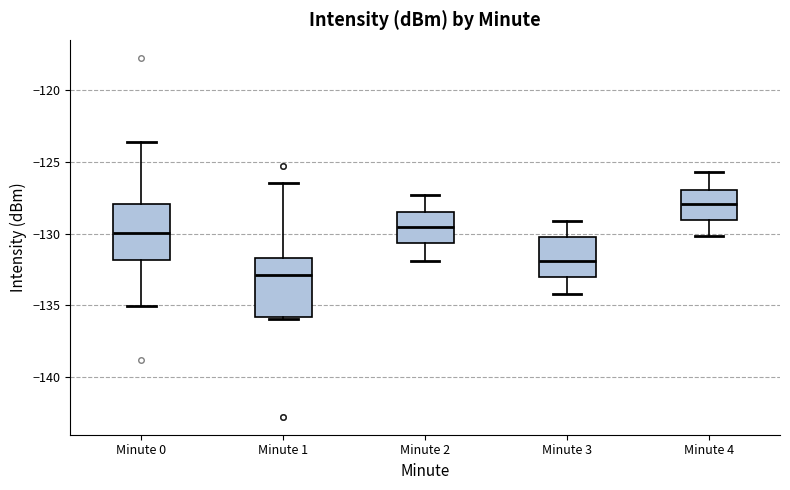

Reading left to right, read every box against the y-axis: the position of its median line, the range the box covers, and the ends of its whiskers. The values are not printed on the chart, so give them approximately, as read against the axis.

Minute 0: median -130.0, box -132.0 to -128.0, whiskers -135.0 to -123.5
Minute 1: median -133.0, box -136.0 to -131.5, whiskers -136.0 (just below the box's lower edge) to -126.5
Minute 2: median -129.5, box -130.5 to -128.5, whiskers -132.0 to -127.5
Minute 3: median -132.0, box -133.0 to -130.0, whiskers -134.0 to -129.0
Minute 4: median -128.0, box -129.0 to -127.0, whiskers -130.0 to -125.5